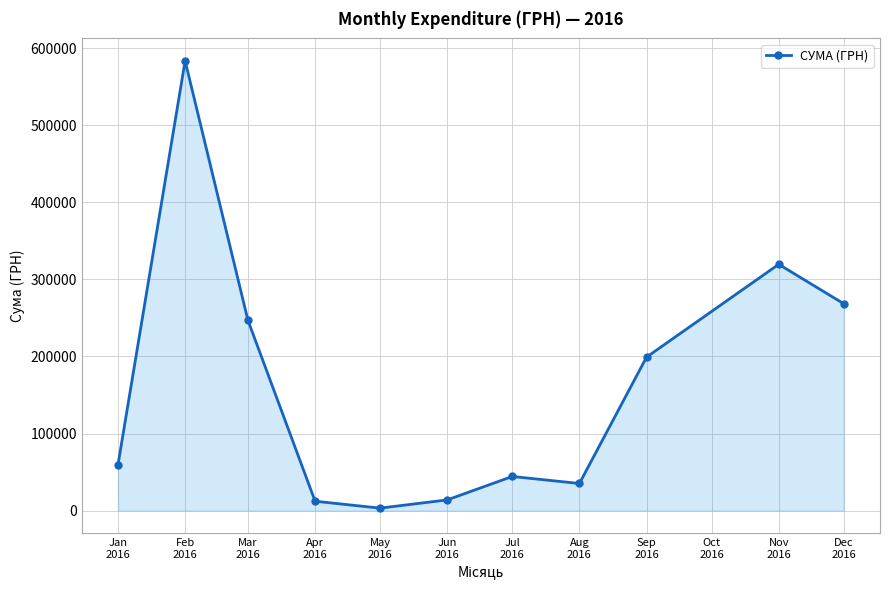

What is the difference between the second highest and minimum values?

316416.9